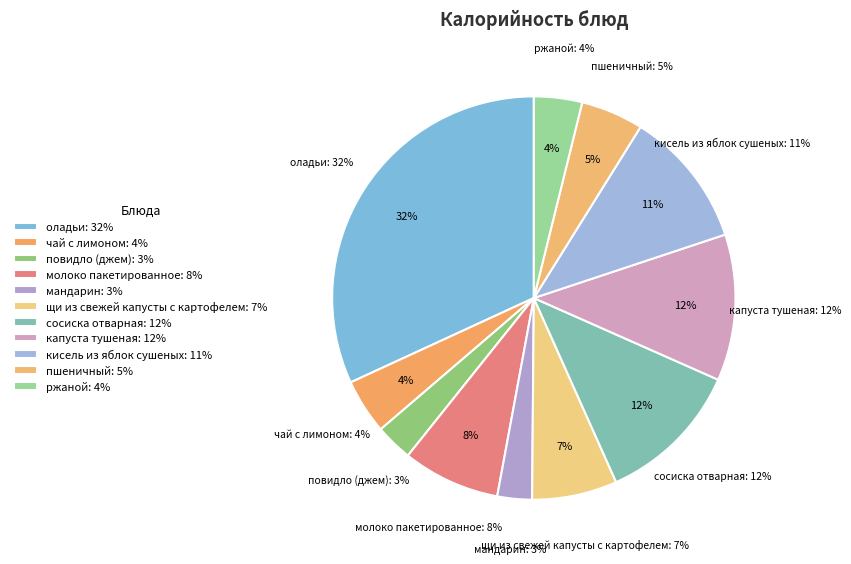

How many segments does this pie chart have?

11